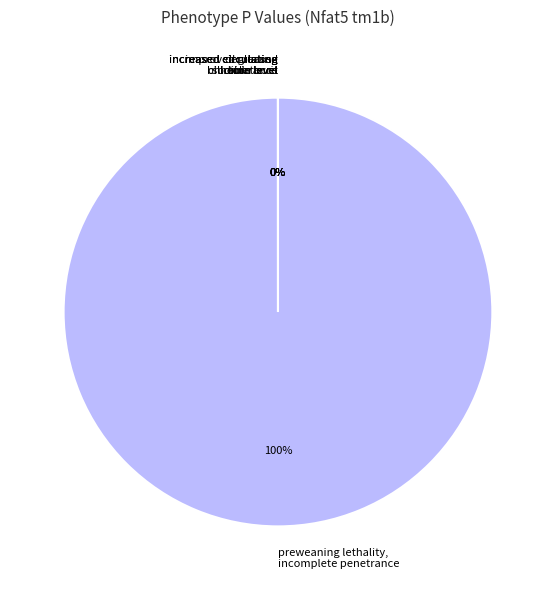

What is the largest slice in the pie chart?

preweaning lethality, incomplete penetrance